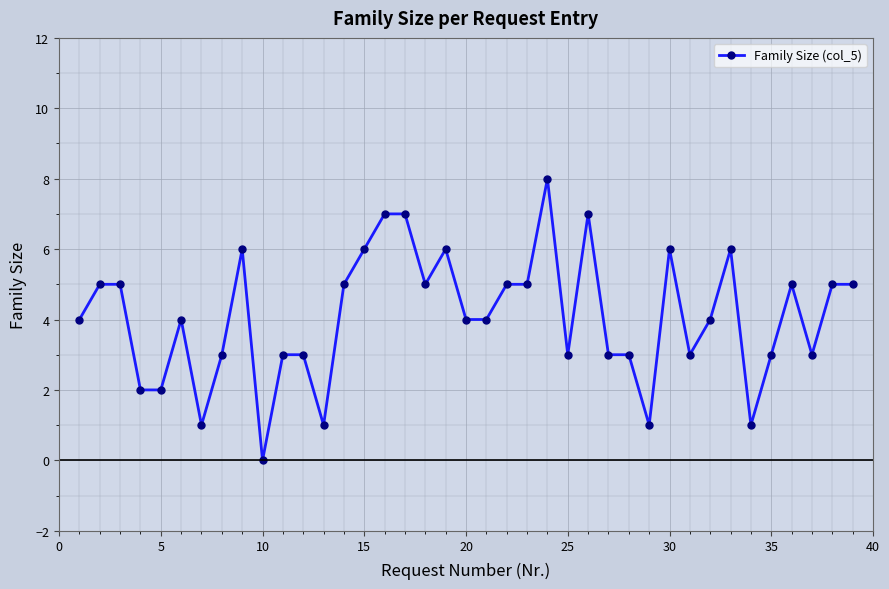

True or false: the data has more than 1 interior local peaks.

True